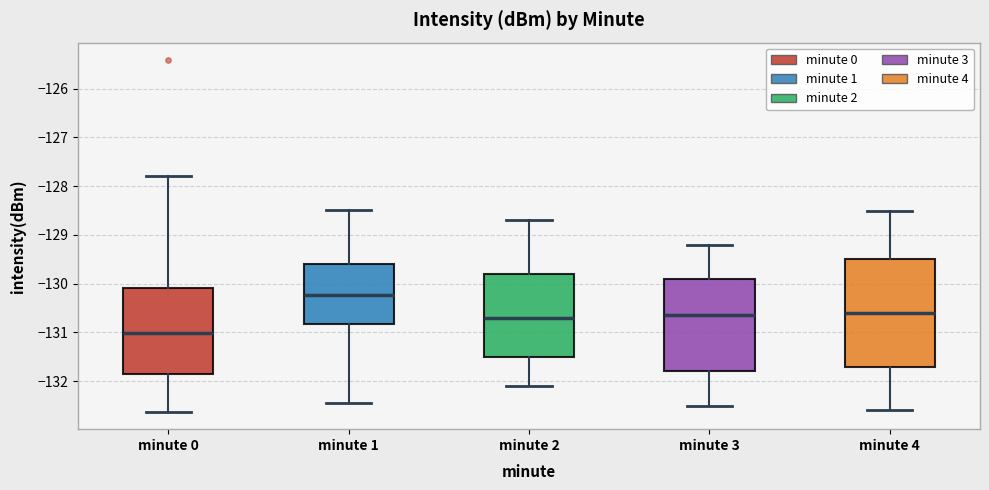

Reading left to right, transcribe this box plot: for each box, give where its median line is, the range the box spans, and where its two whiskers end, as read against the y-axis. The values are not printed on the chart, so give them approximately, as read against the axis.

minute 0: median -131.0, box -131.9 to -130.1, whiskers -132.6 to -127.8
minute 1: median -130.2, box -130.8 to -129.6, whiskers -132.5 to -128.5
minute 2: median -130.7, box -131.5 to -129.8, whiskers -132.1 to -128.7
minute 3: median -130.6, box -131.8 to -129.9, whiskers -132.5 to -129.2
minute 4: median -130.6, box -131.7 to -129.5, whiskers -132.6 to -128.5